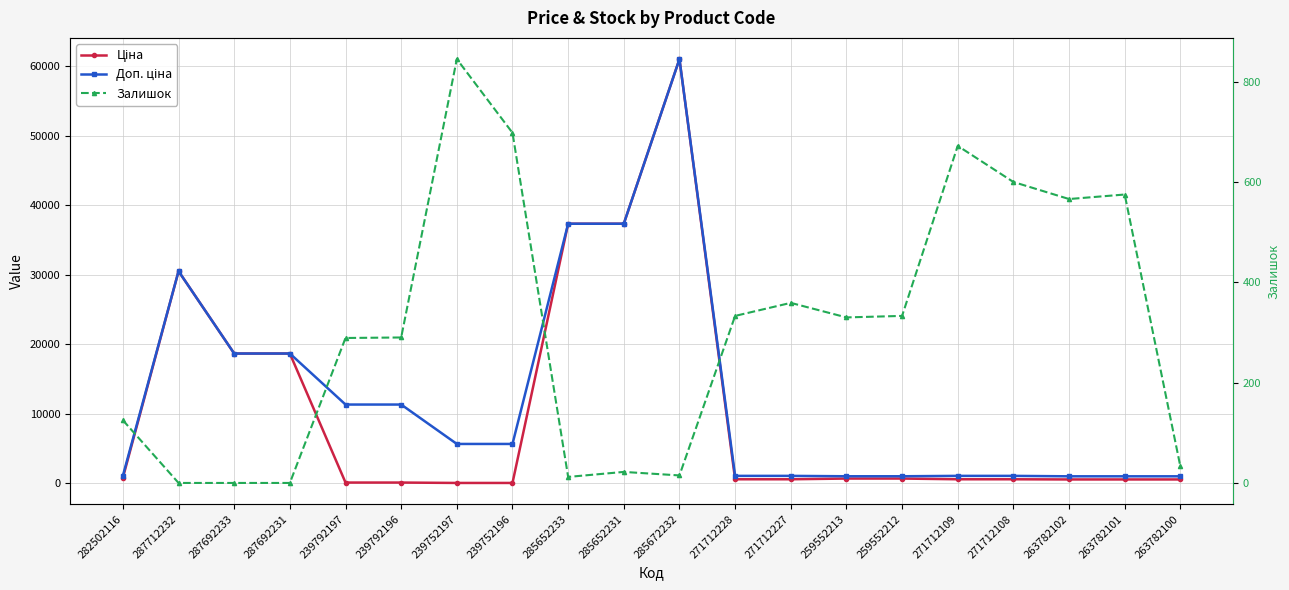

What is the highest value of the Доп. ціна series?

61024.7